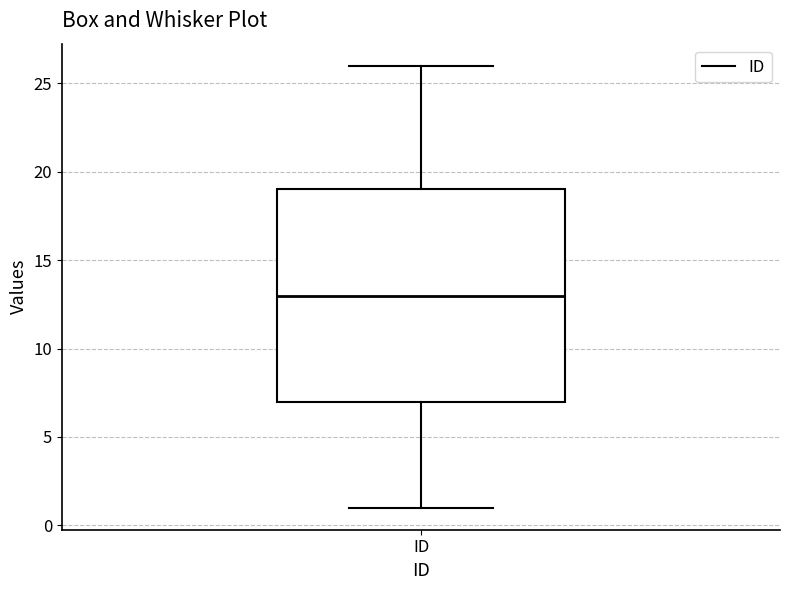

Where does the lower whisker of the box for ID end on the y-axis? The values are not printed on the chart, so give them approximately, as read against the axis.

1